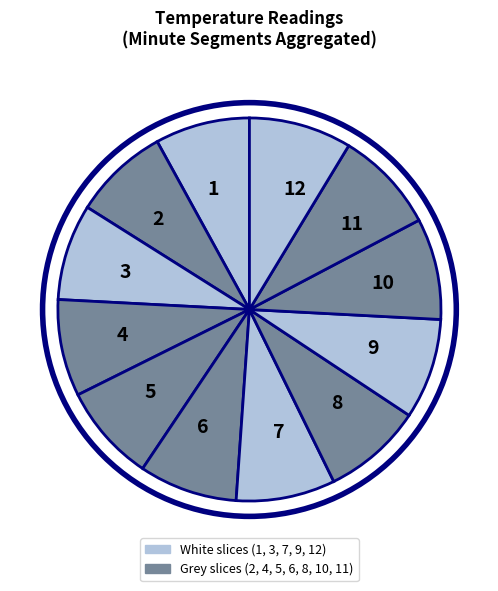

Approximately how many times larger is the value at 6 compared to 2?

1.0